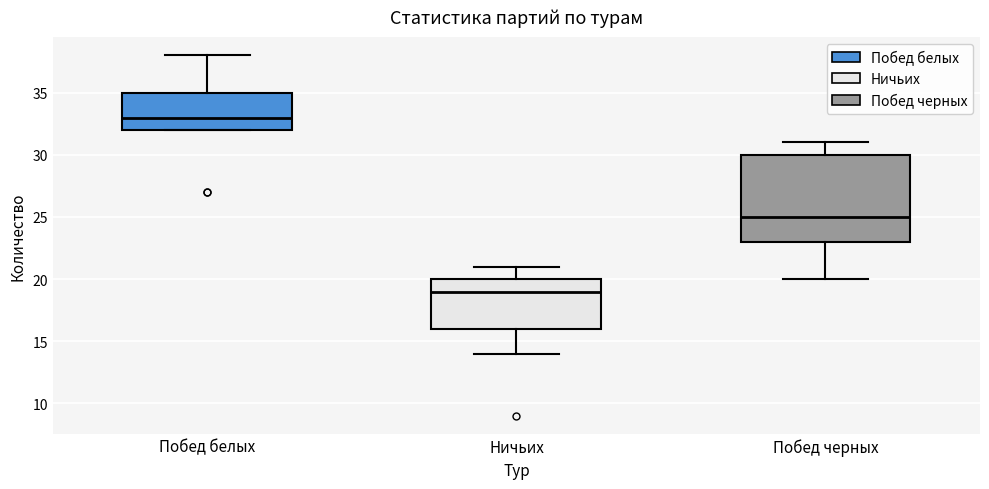

Which box is the tallest, from its lower edge to its upper edge?

Побед черных